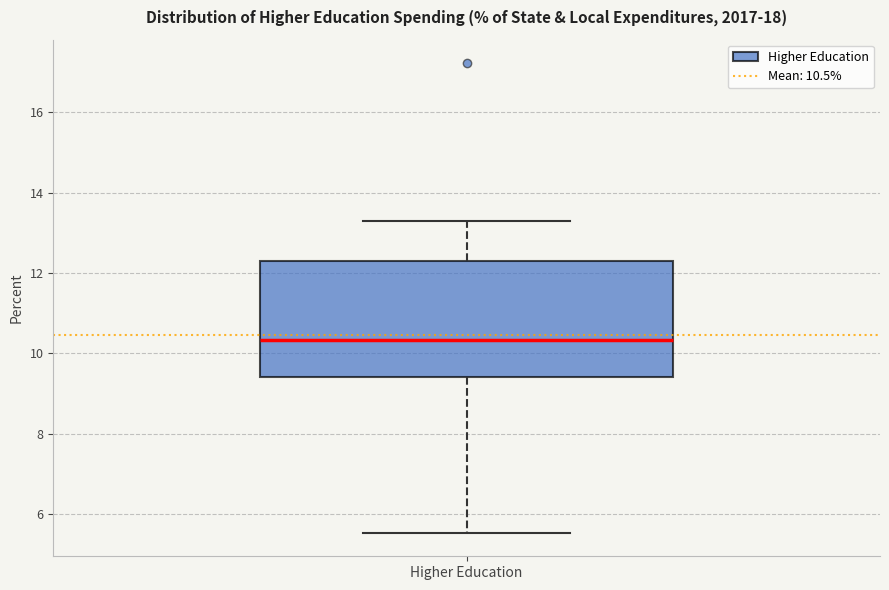

Transcribe this box plot: give where the median line is, the range the box spans, and where the two whiskers end, as read against the y-axis. The values are not printed on the chart, so give them approximately, as read against the axis.

median 10.4, box 9.4 to 12.2, whiskers 5.6 to 13.2